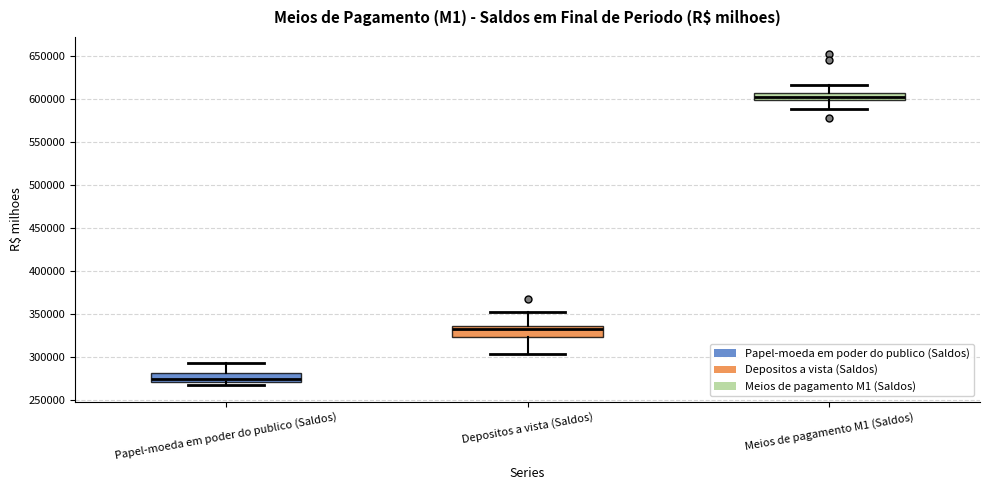

Which box has the lowest median line?

Papel-moeda em poder do publico (Saldos)